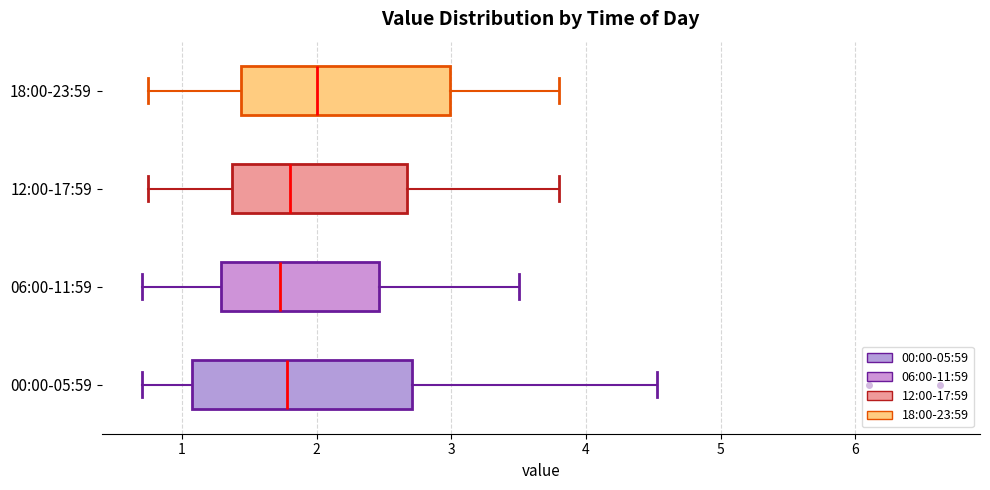

Reading bottom to top, read every box against the x-axis: the position of its median line, the range the box covers, and the ends of its whiskers. The values are not printed on the chart, so give them approximately, as read against the axis.

00:00-05:59: median 1.8, box 1.1 to 2.7, whiskers 0.7 to 4.5
06:00-11:59: median 1.7, box 1.3 to 2.5, whiskers 0.7 to 3.5
12:00-17:59: median 1.8, box 1.4 to 2.7, whiskers 0.8 to 3.8
18:00-23:59: median 2.0, box 1.4 to 3.0, whiskers 0.8 to 3.8